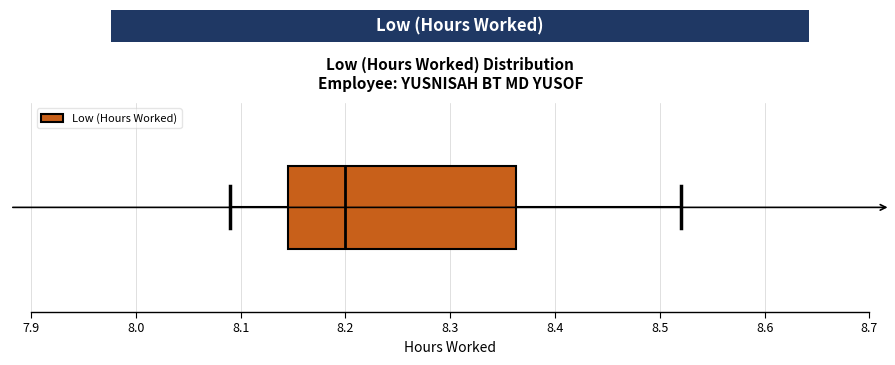

Transcribe this box plot: give where the median line is, the range the box spans, and where the two whiskers end, as read against the x-axis. The values are not printed on the chart, so give them approximately, as read against the axis.

median 8.20, box 8.15 to 8.36, whiskers 8.09 to 8.52